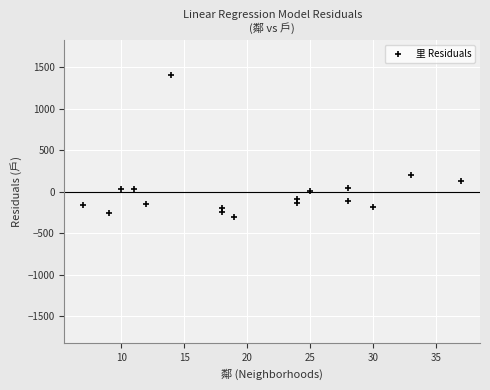

What is the range of X values (max minus min)?

30.0